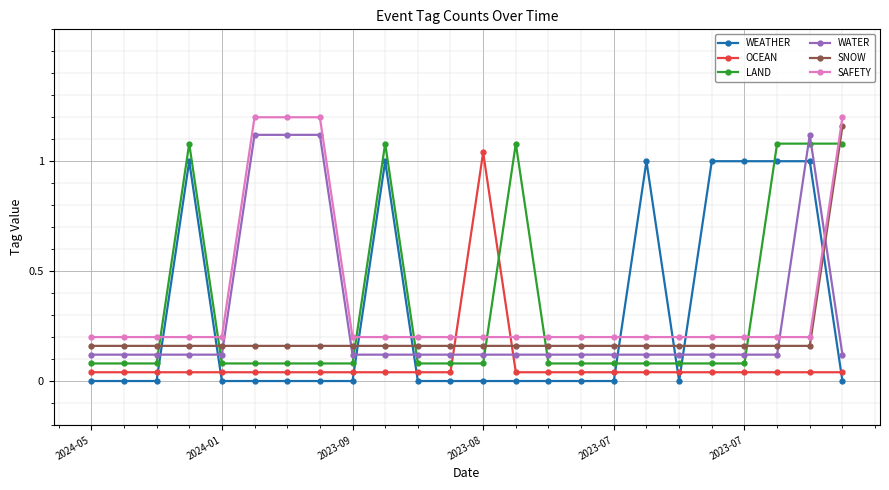

True or false: OCEAN has more than 0 points higher than both neighbors.

True